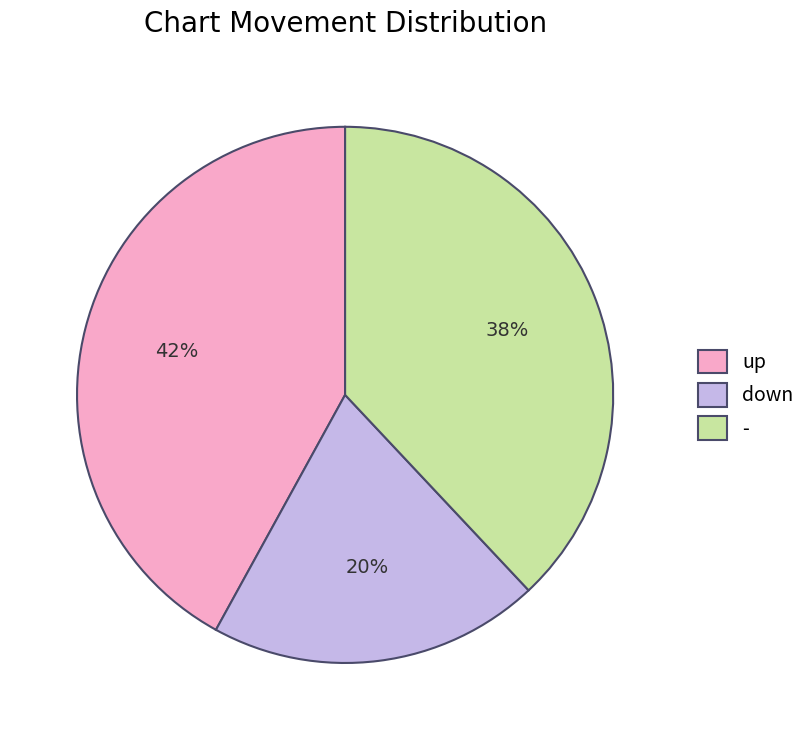

Rank the categories by value from highest to lowest.

up, -, down